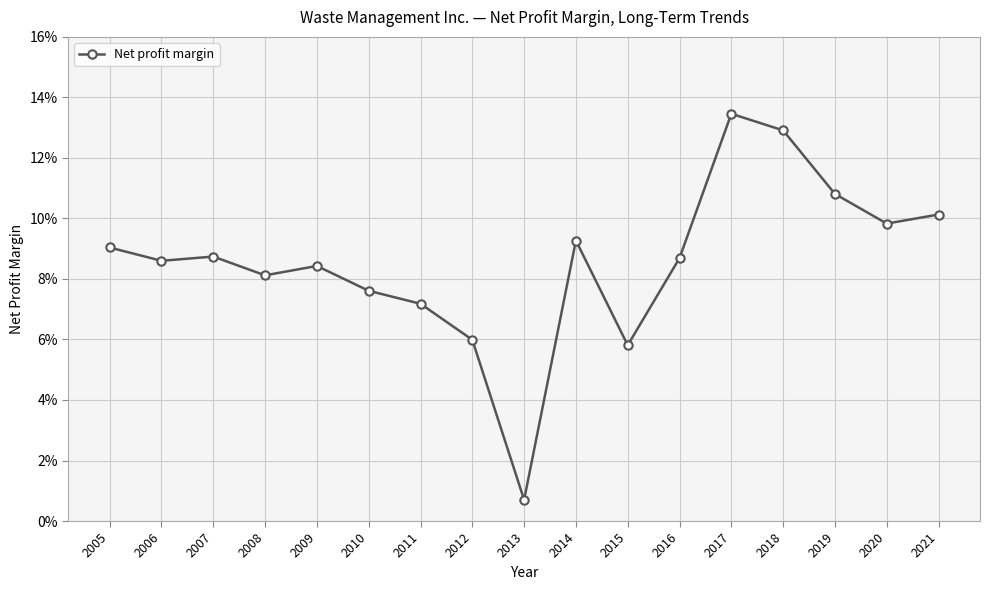

What is the sum of all values?

1.5